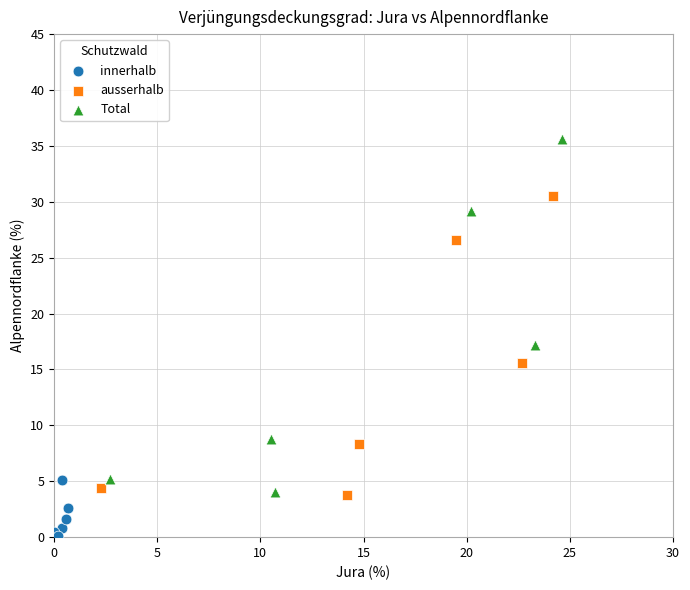

Which series contains the lowest Y value?

innerhalb